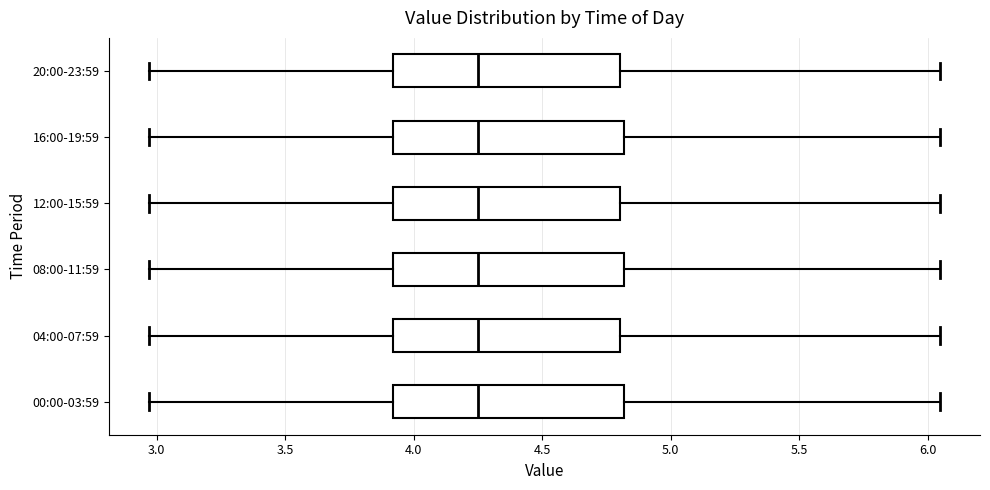

Reading bottom to top, read every box against the x-axis: the position of its median line, the range the box covers, and the ends of its whiskers. The values are not printed on the chart, so give them approximately, as read against the axis.

00:00-03:59: median 4.25, box 3.90 to 4.80, whiskers 2.95 to 6.05
04:00-07:59: median 4.25, box 3.90 to 4.80, whiskers 2.95 to 6.05
08:00-11:59: median 4.25, box 3.90 to 4.80, whiskers 2.95 to 6.05
12:00-15:59: median 4.25, box 3.90 to 4.80, whiskers 2.95 to 6.05
16:00-19:59: median 4.25, box 3.90 to 4.80, whiskers 2.95 to 6.05
20:00-23:59: median 4.25, box 3.90 to 4.80, whiskers 2.95 to 6.05